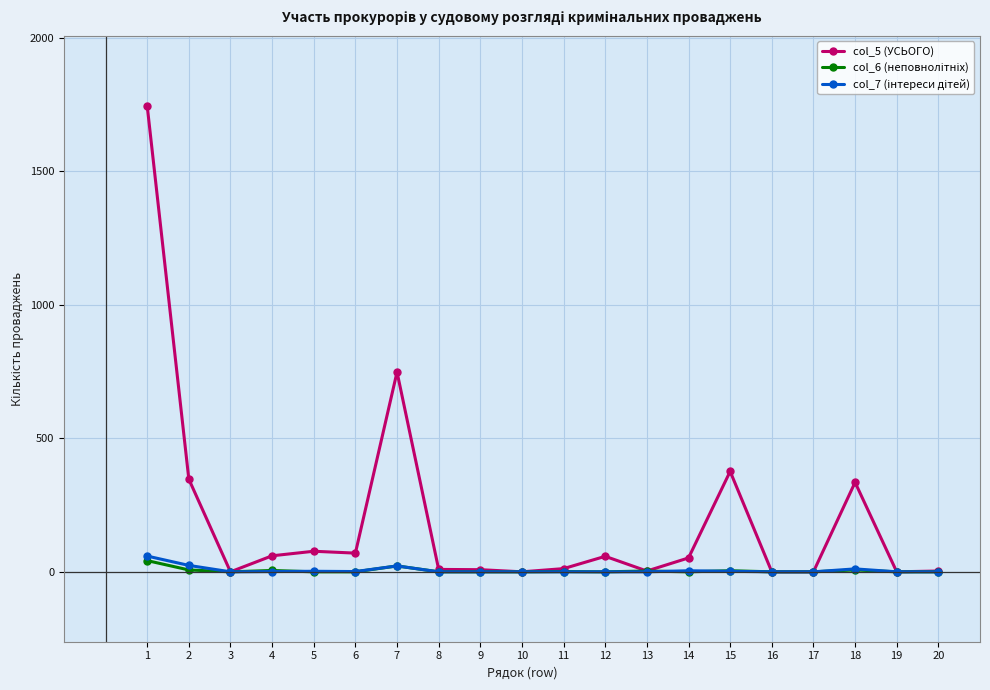

At which category is the sum across all series the highest?

1